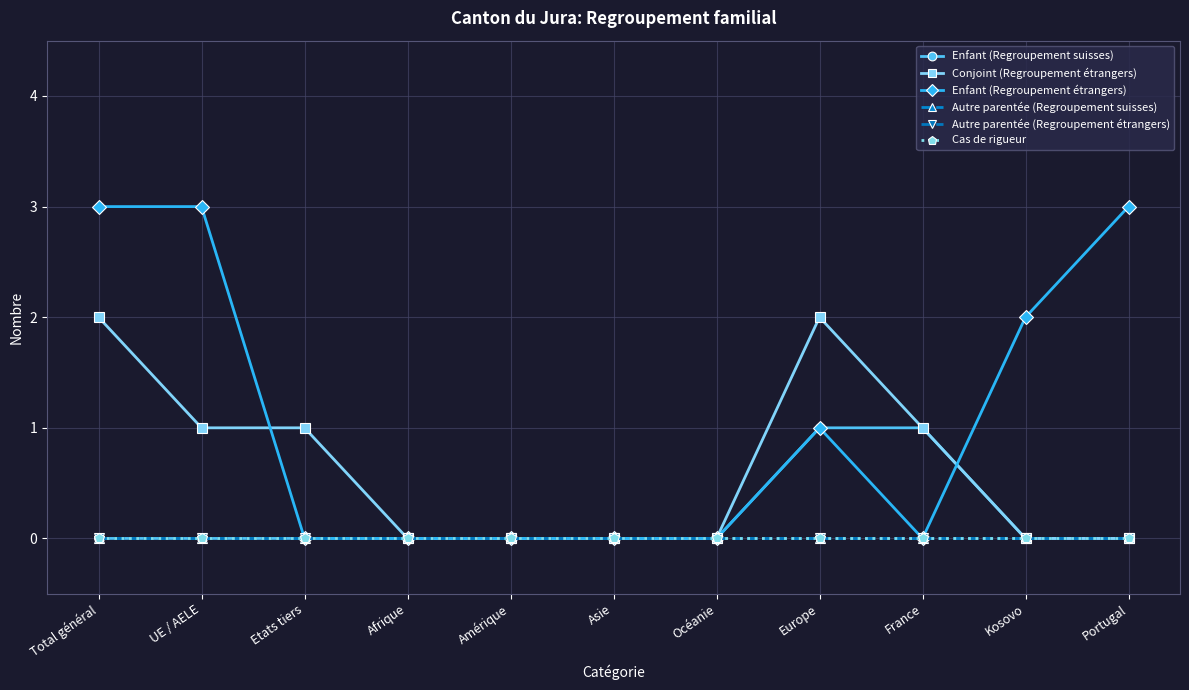

What is the highest value of the Enfant (Regroupement étrangers) series?

3